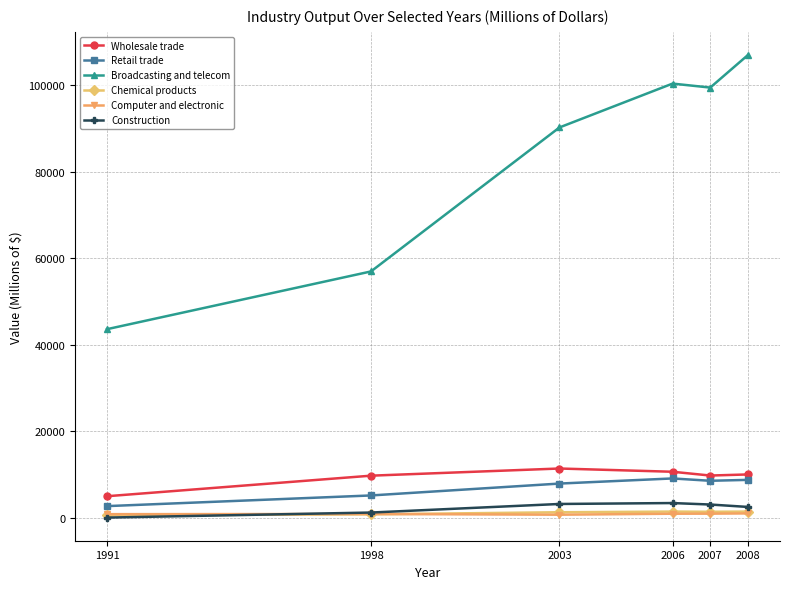

What is the difference between the second highest and minimum values in the Broadcasting and telecom series?

56791